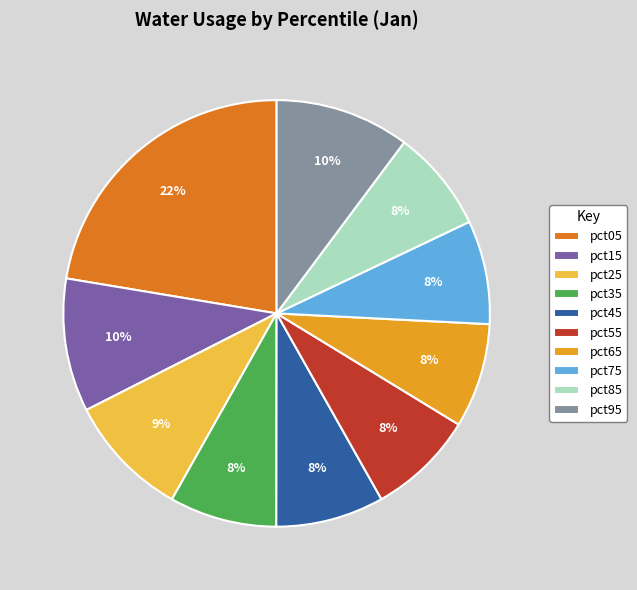

Combined, do pct05 and pct35 account for over 50%?

No